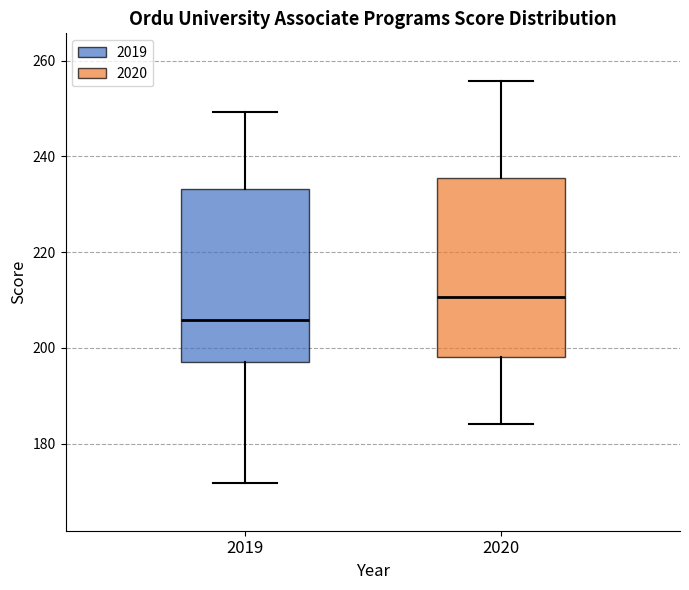

Which box's median line is the highest?

2020